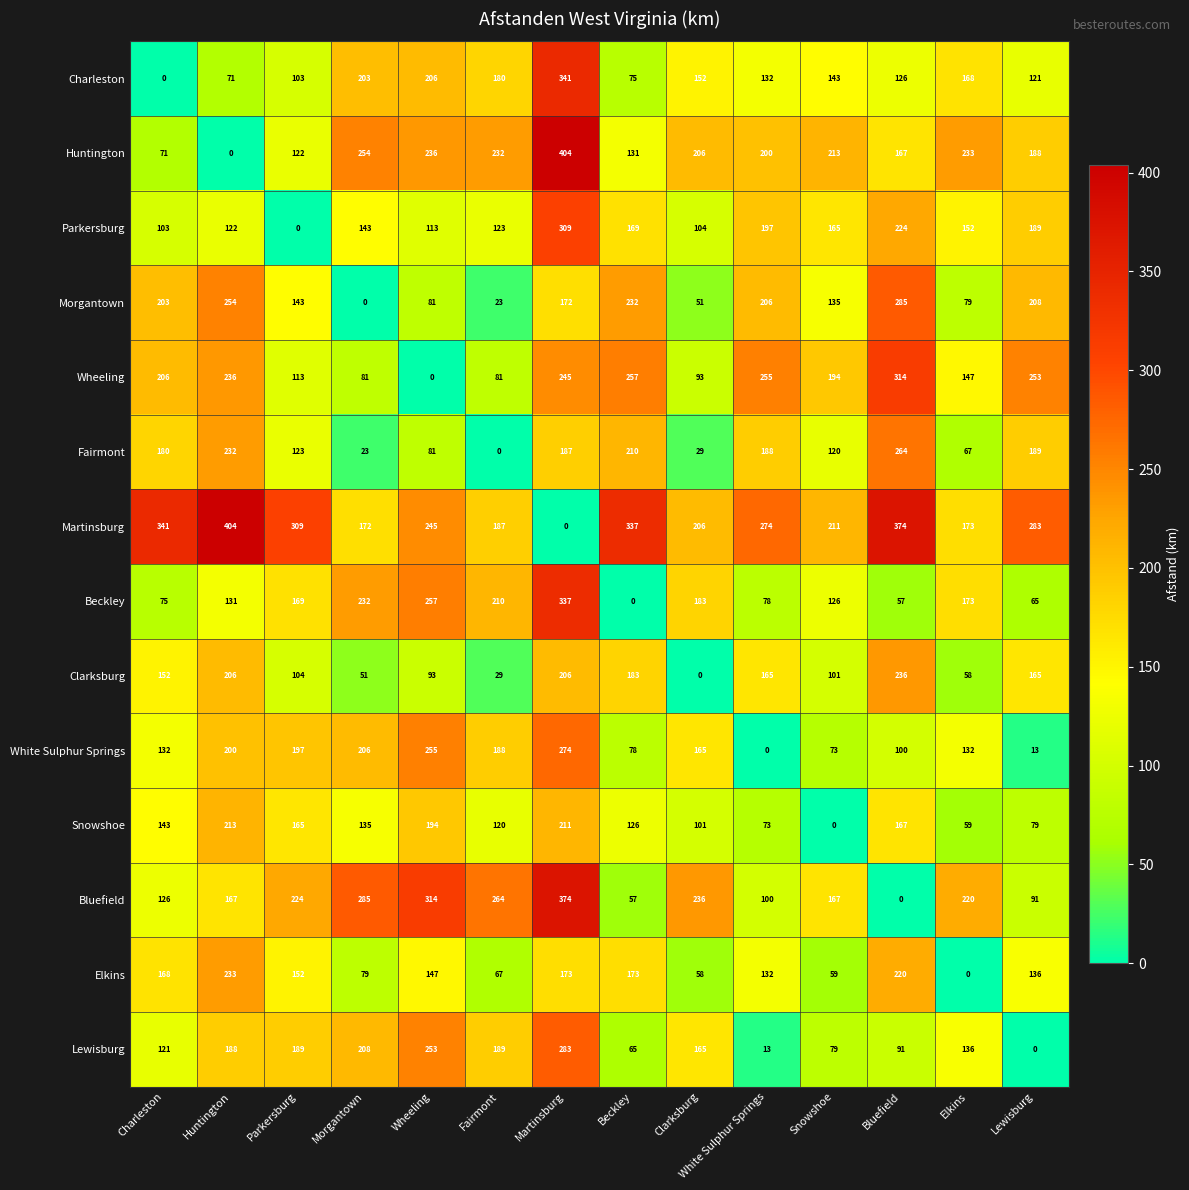

What is the difference between the maximum and minimum values in the Snowshoe series?

213